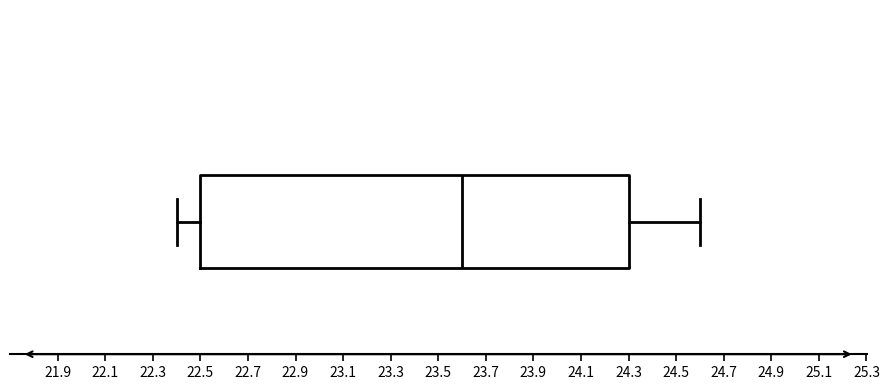

Where is the left edge of the box on the x-axis? The values are not printed on the chart, so give them approximately, as read against the axis.

22.5